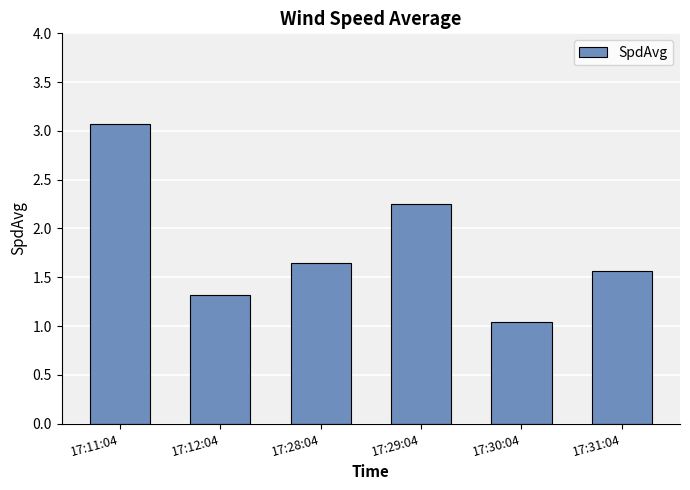

List the labels in order of value, smallest first.

17:30:04, 17:12:04, 17:31:04, 17:28:04, 17:29:04, 17:11:04